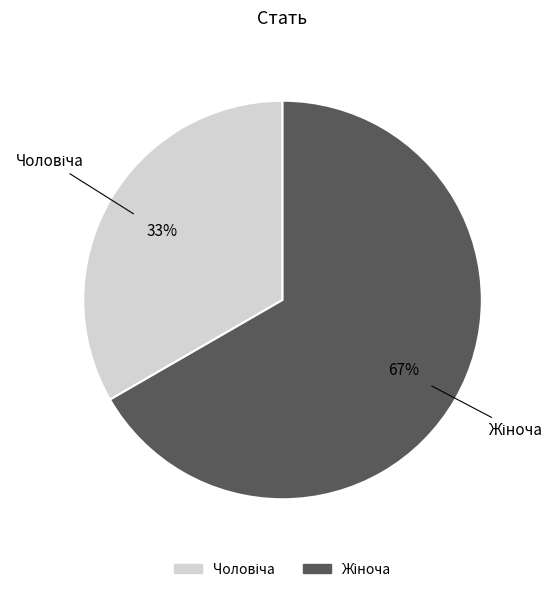

To the nearest percent, what is the average slice percentage?

50%